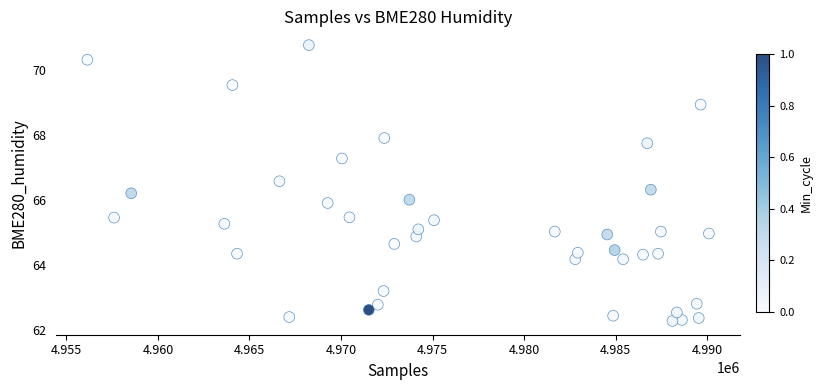

What is the range of X values (max minus min)?

33956.0